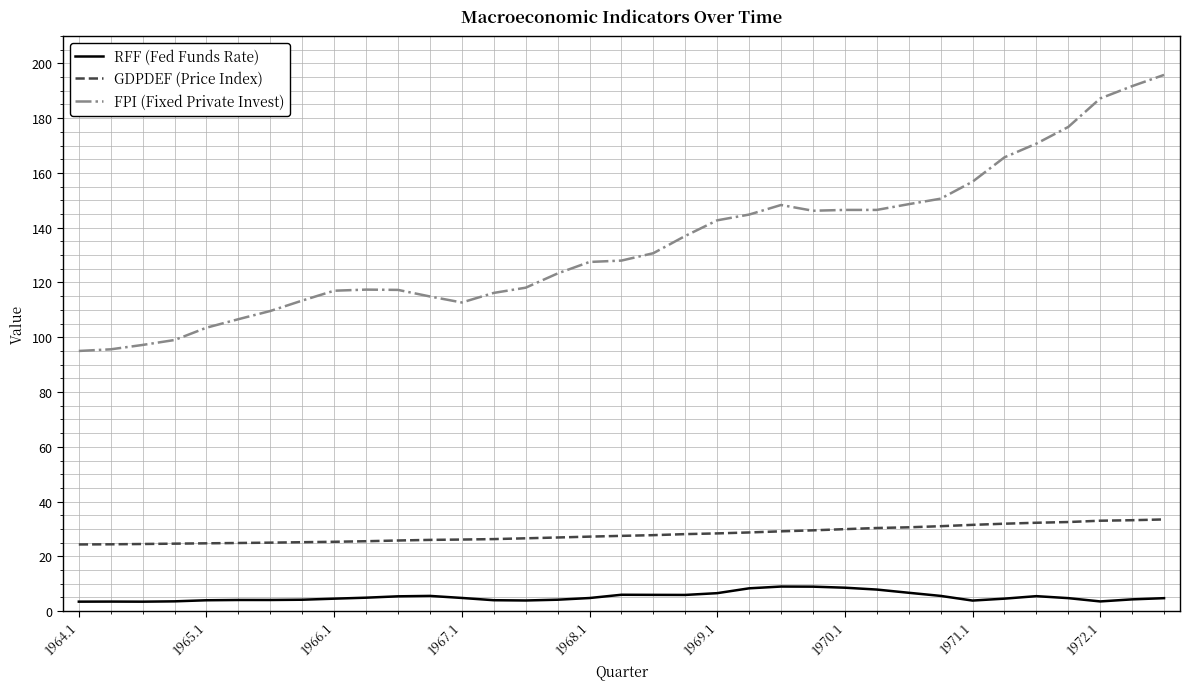

Which series has the largest total across all categories?

FPI (Fixed Private Invest)